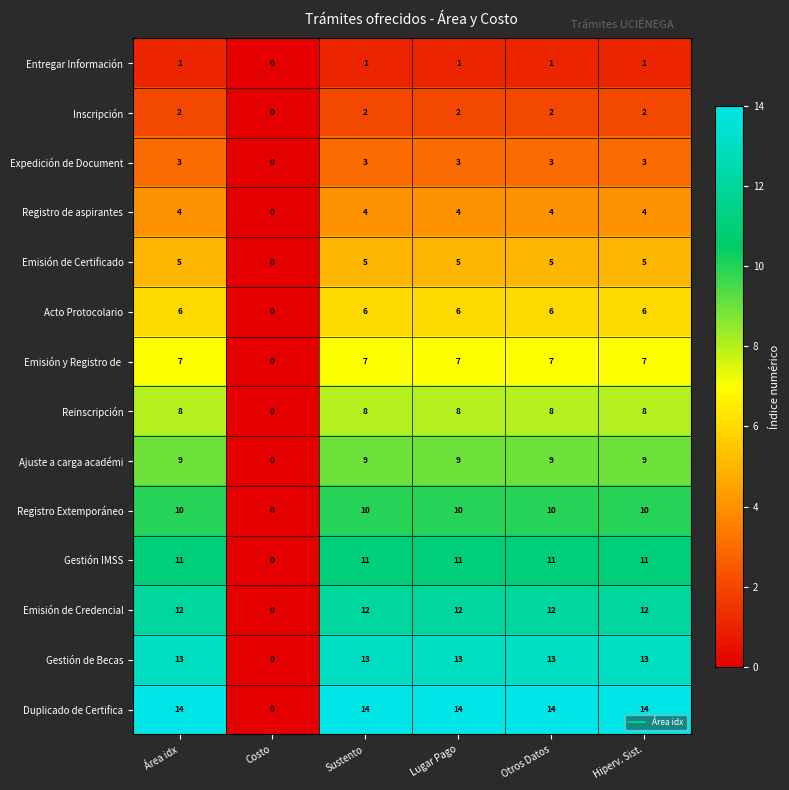

Which series has the largest range (max minus min)?

Duplicado de Certifica